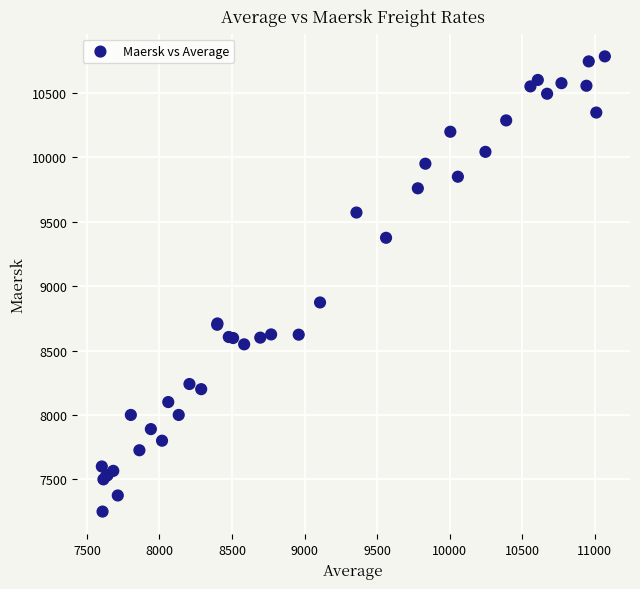

What Y value in the scatter plot is closest to 9016?

8873